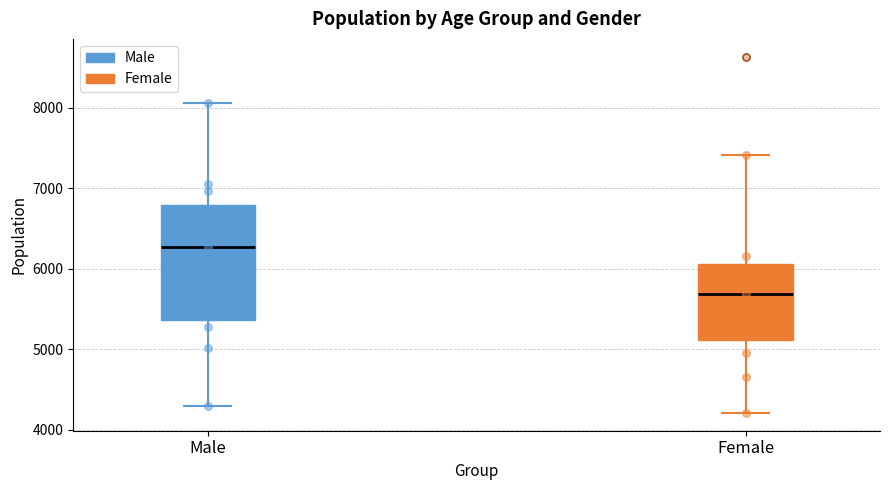

Which box has the lowest median line?

Female